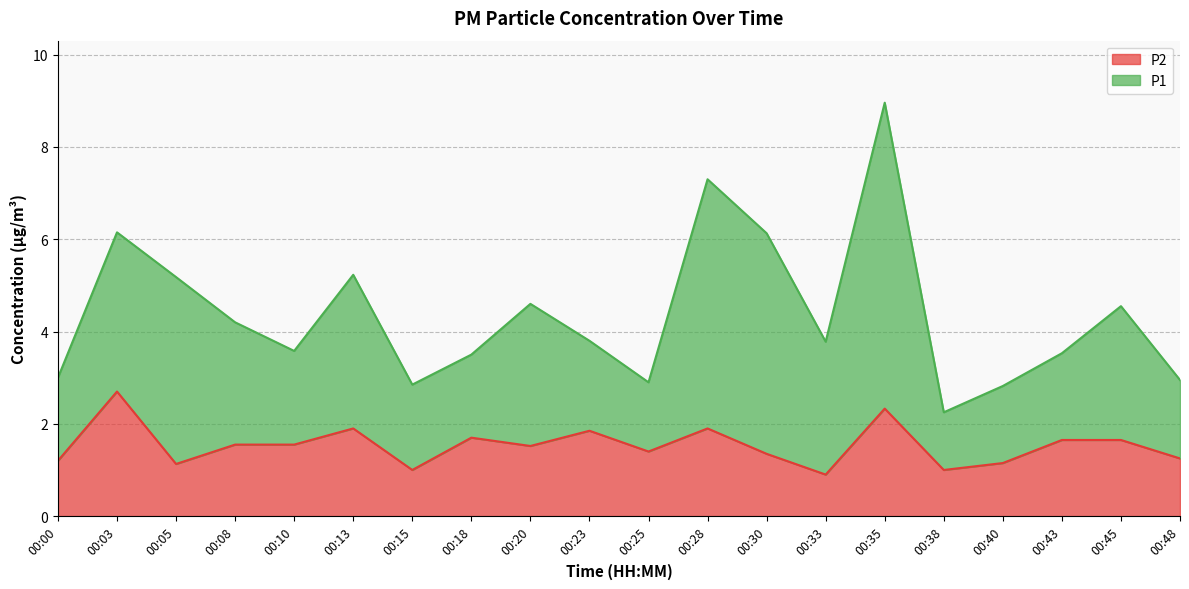

How many points are lower than both their immediate neighbors (excluding endpoints)?

6